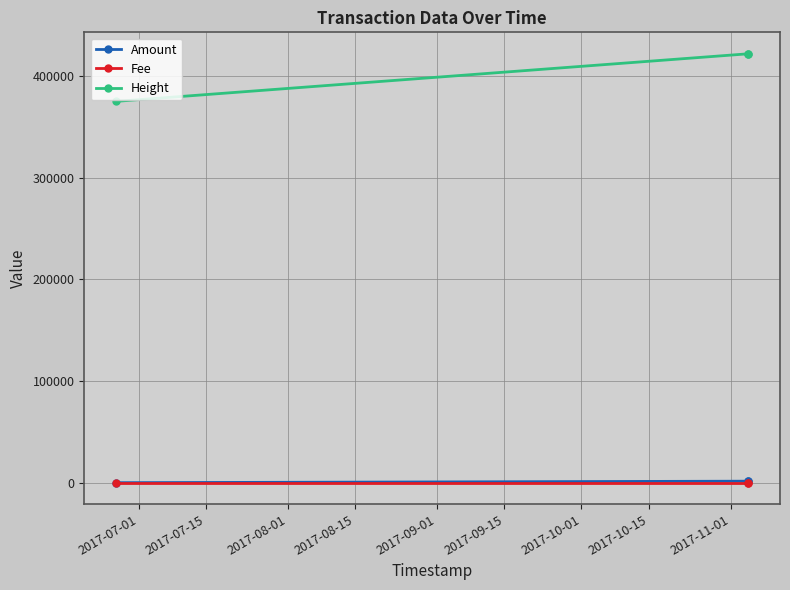

At how many categories does at least one series exceed 22709?

3